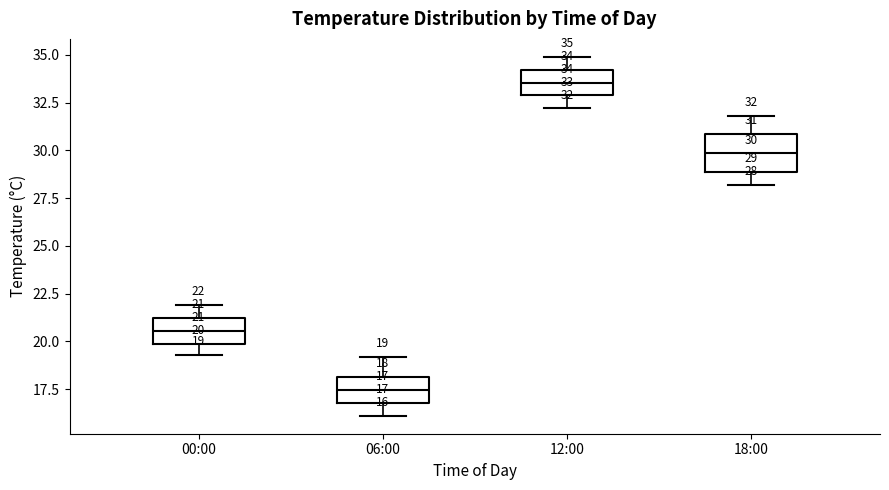

Which box's median line is the highest?

12:00